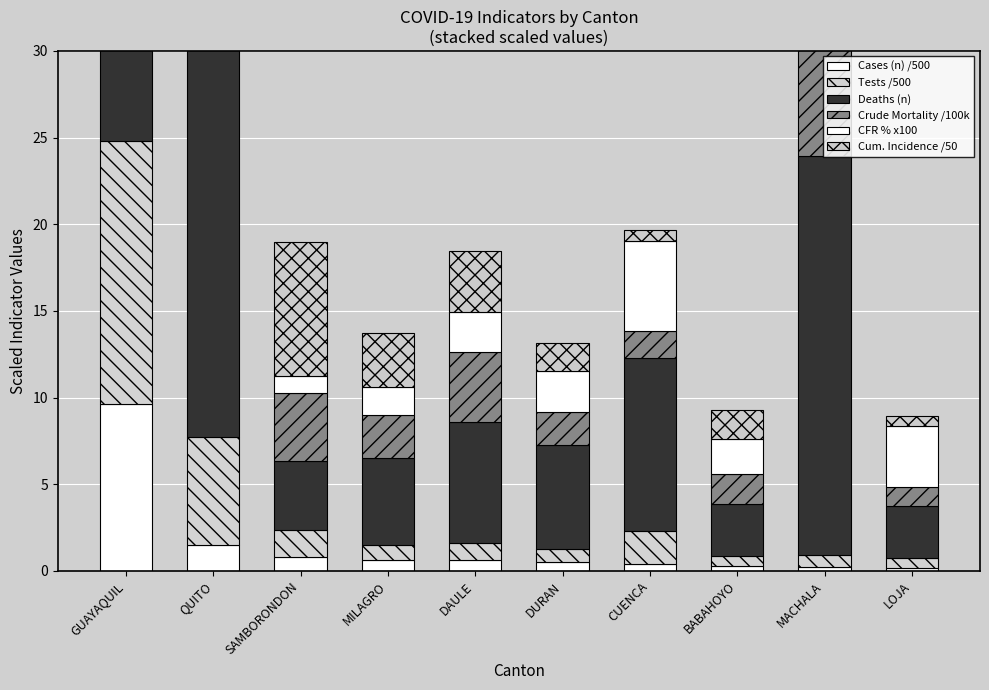

Rank the series by their maximum value, from lowest to highest.

Cum. Incidence /50, Crude Mortality /100k, Cases (n) /500, Tests /500, CFR % x100, Deaths (n)